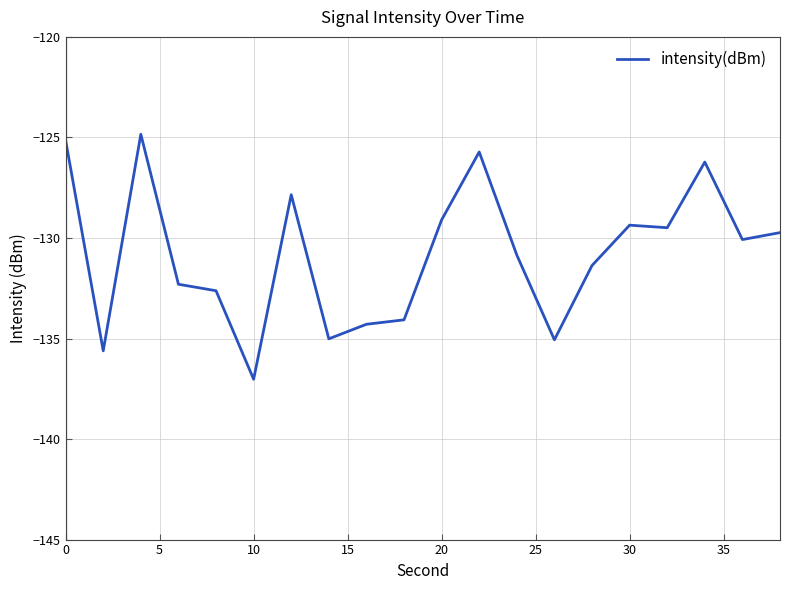

What is the difference between the maximum and minimum values?

12.2